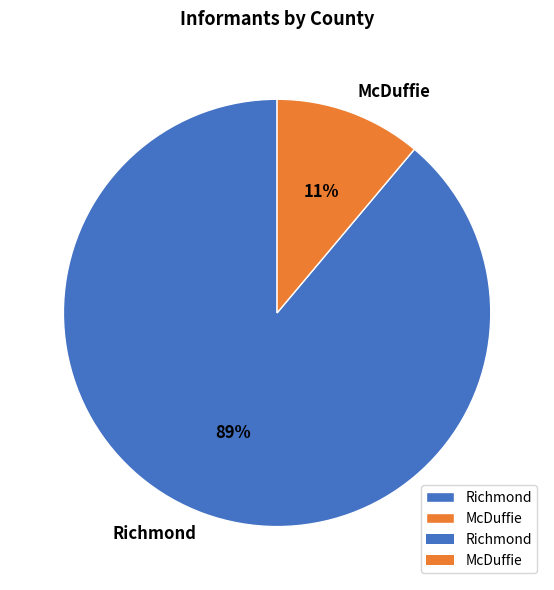

How many slices are in this pie chart?

2